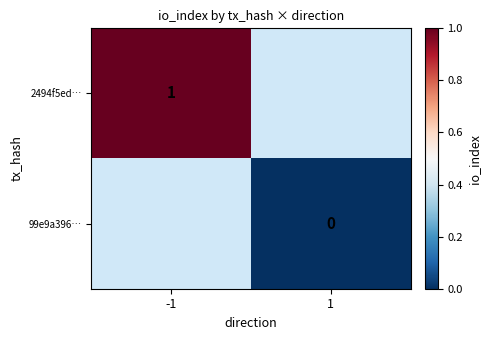

True or false: 2494f5ed… has a value of 1 at -1.

True